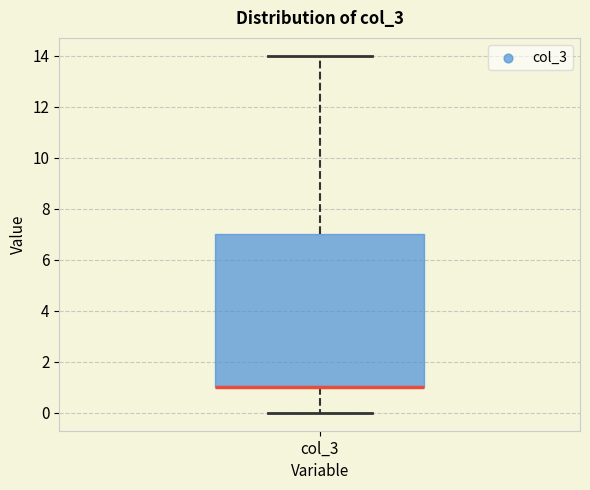

Read this box plot against the y-axis: the position of the median line, the range covered by the box, and the ends of both whiskers. The values are not printed on the chart, so give them approximately, as read against the axis.

median 1 (drawn on the box's lower edge), box 1 to 7, whiskers 0 to 14